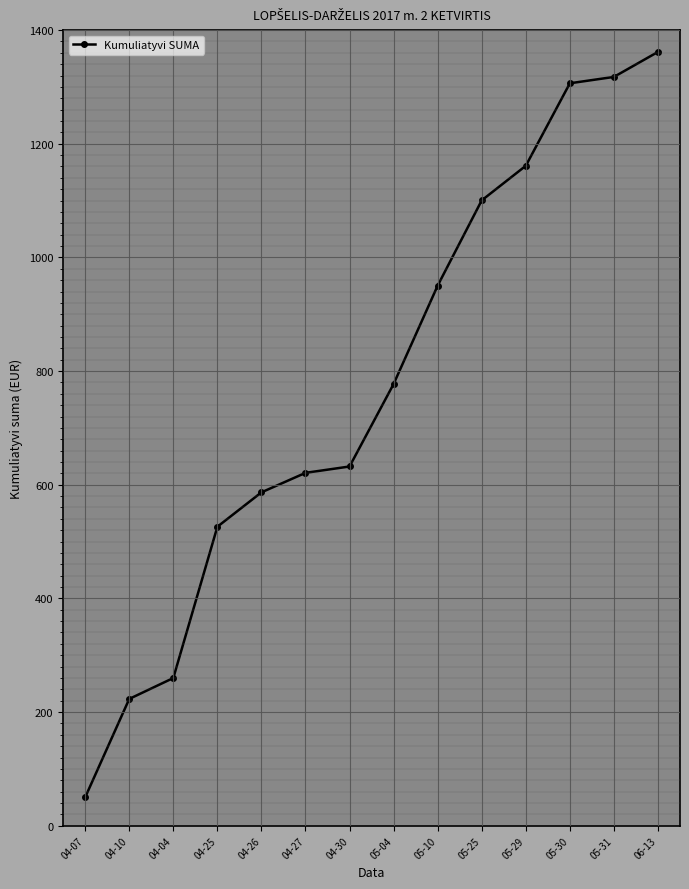

What is the difference between the maximum and minimum values?

1311.6